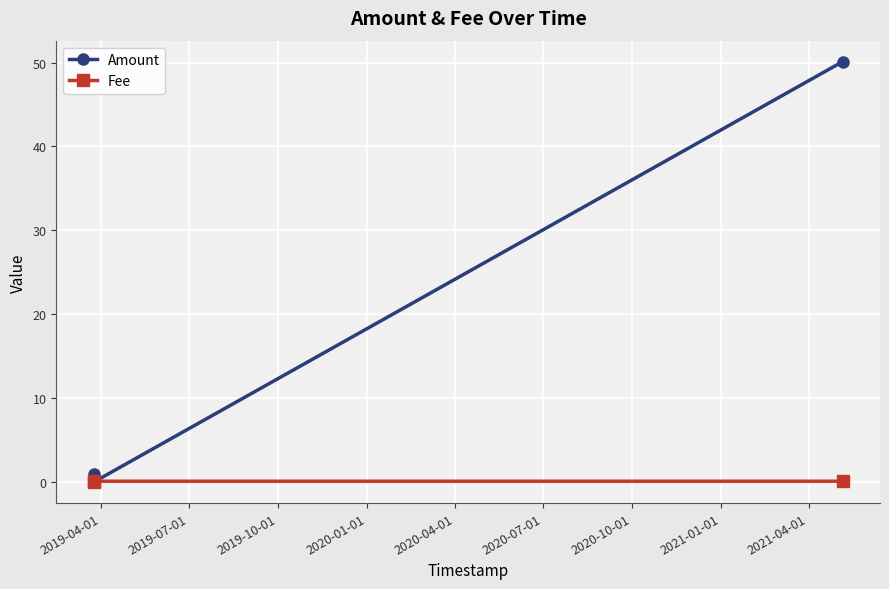

Which series has the largest total across all categories?

Amount